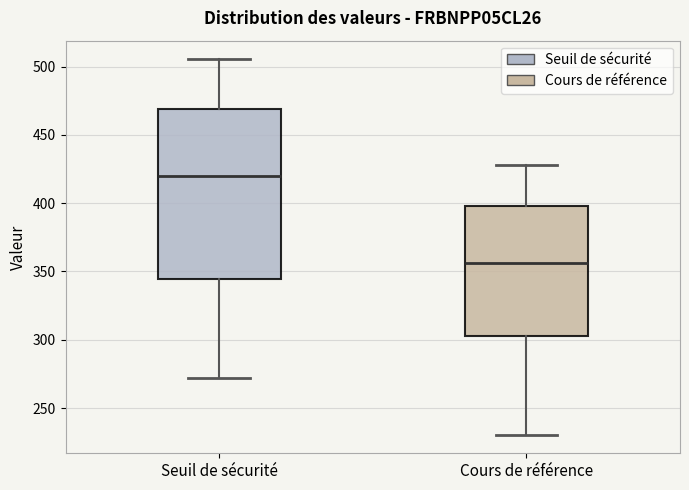

Reading left to right, read every box against the y-axis: the position of its median line, the range the box covers, and the ends of its whiskers. The values are not printed on the chart, so give them approximately, as read against the axis.

Seuil de sécurité: median 420, box 345 to 470, whiskers 270 to 505
Cours de référence: median 355, box 305 to 400, whiskers 230 to 430